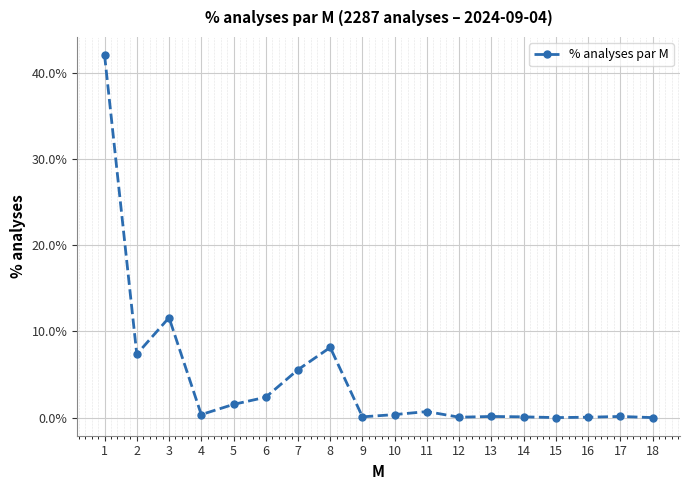

The chart shows a value of 0.0 at 17. True or false?

True